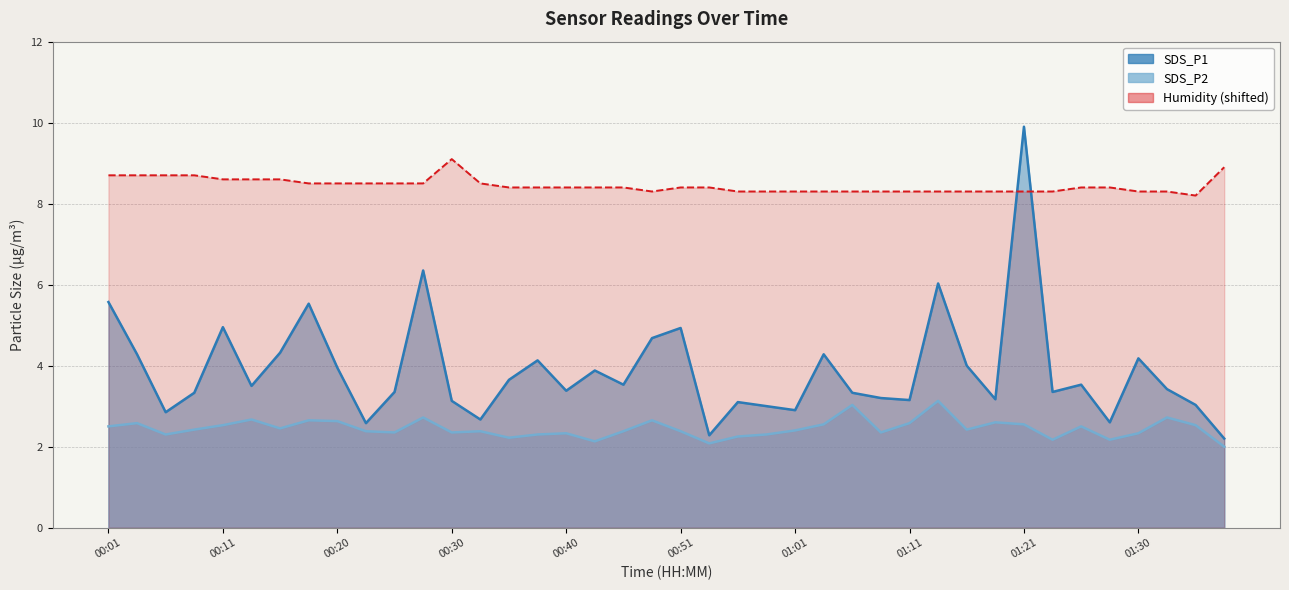

In SDS_P1, how many points are higher than both neighbors (excluding endpoints)?

12